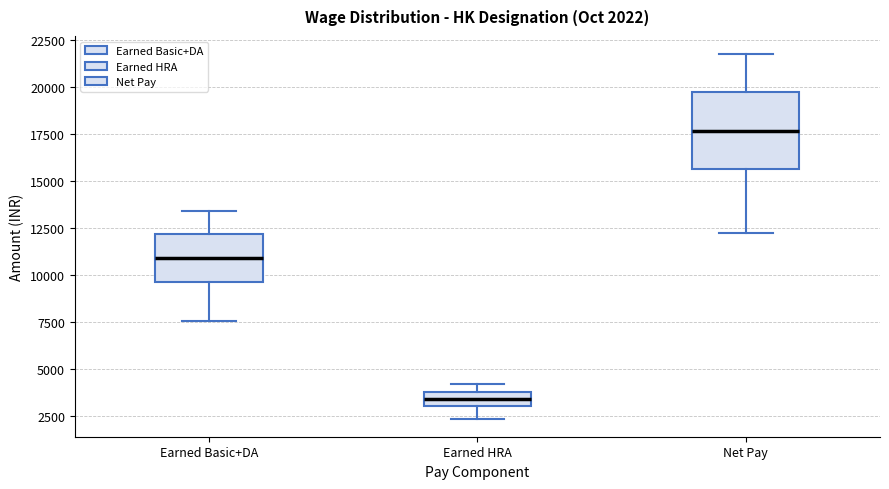

Comparing the boxes themselves (not the whiskers), which one is the tallest?

Net Pay